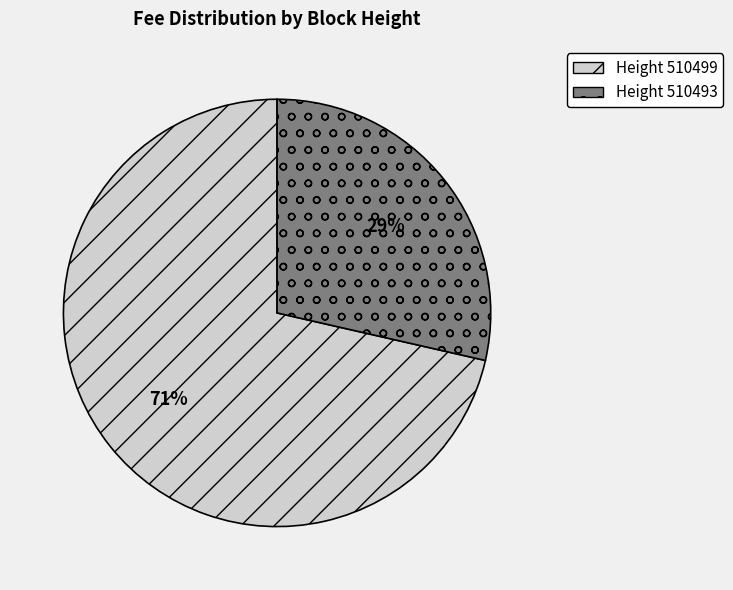

Is there a majority slice in this chart?

Yes